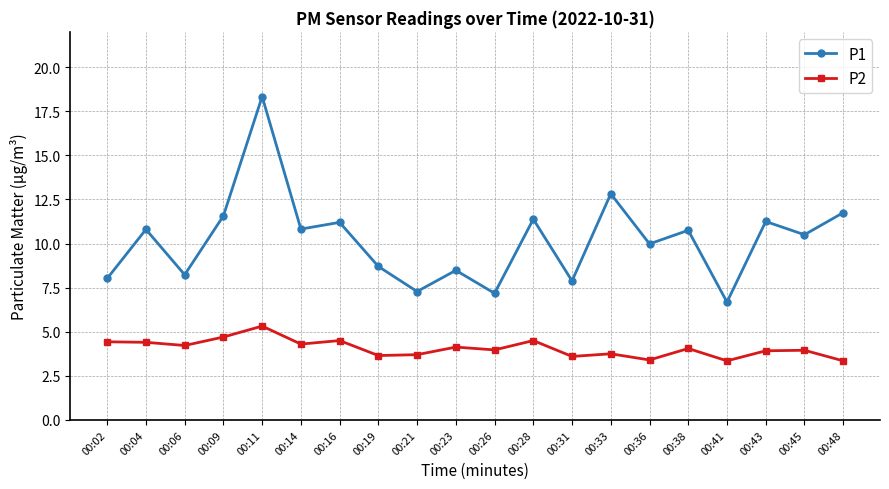

What is the value of the P1 point at the 4th from the left?

11.6